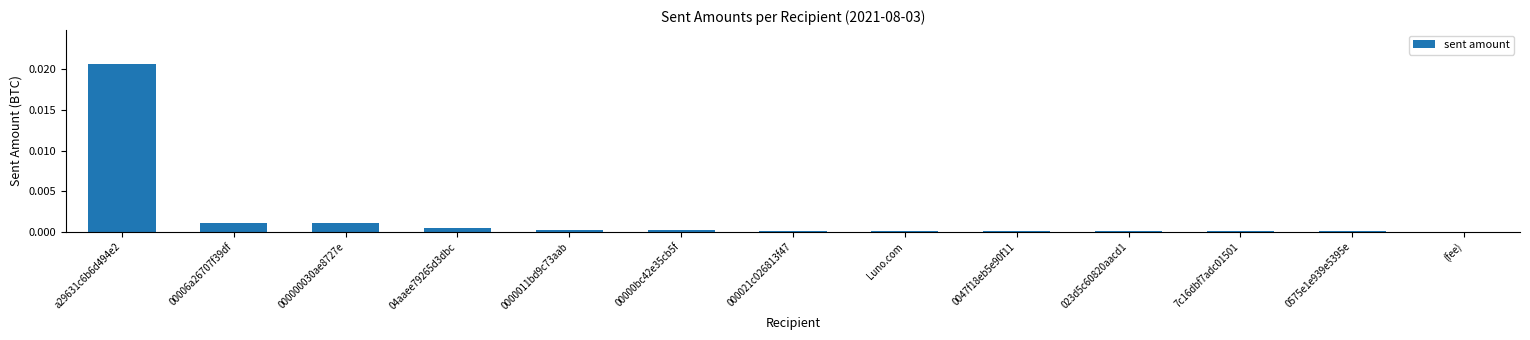

Are the bars horizontal?

No